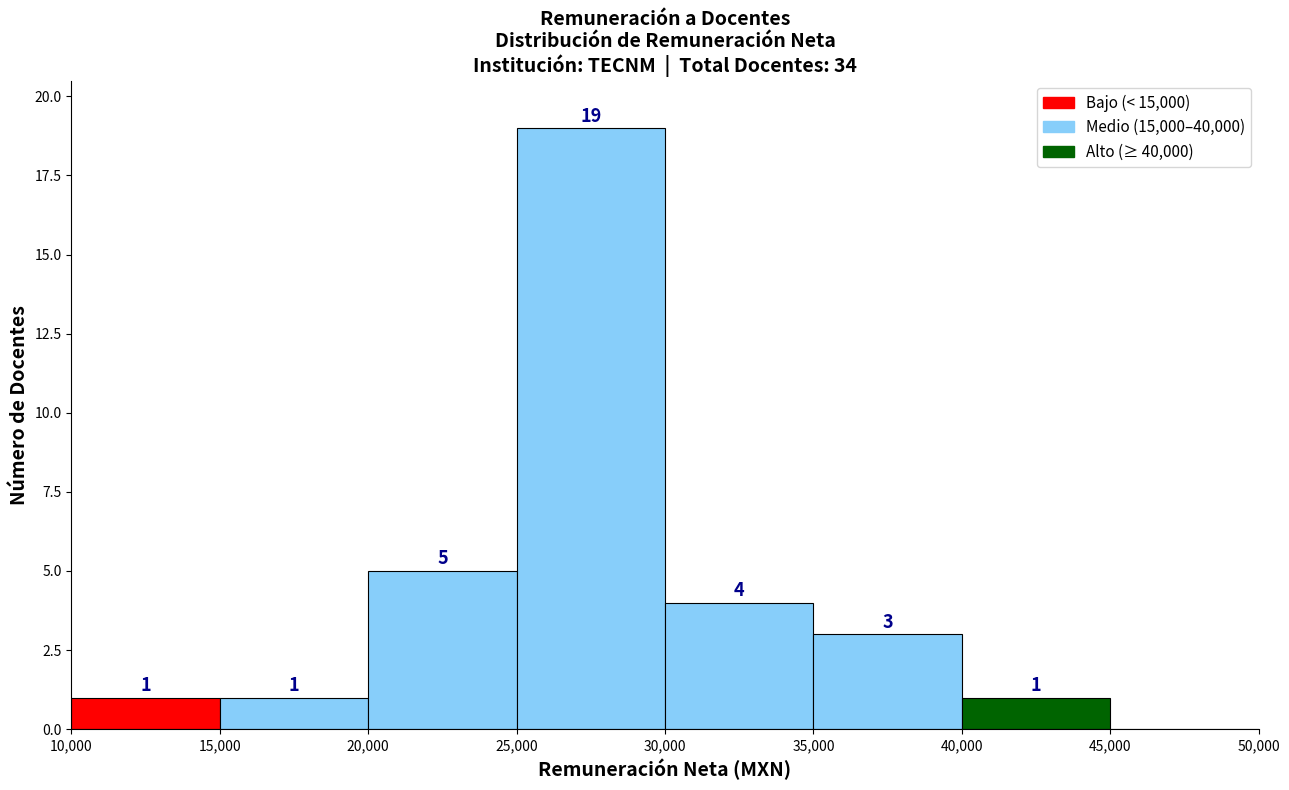

Over which range of the x-axis is the bar tallest?

25,000 to 30,000